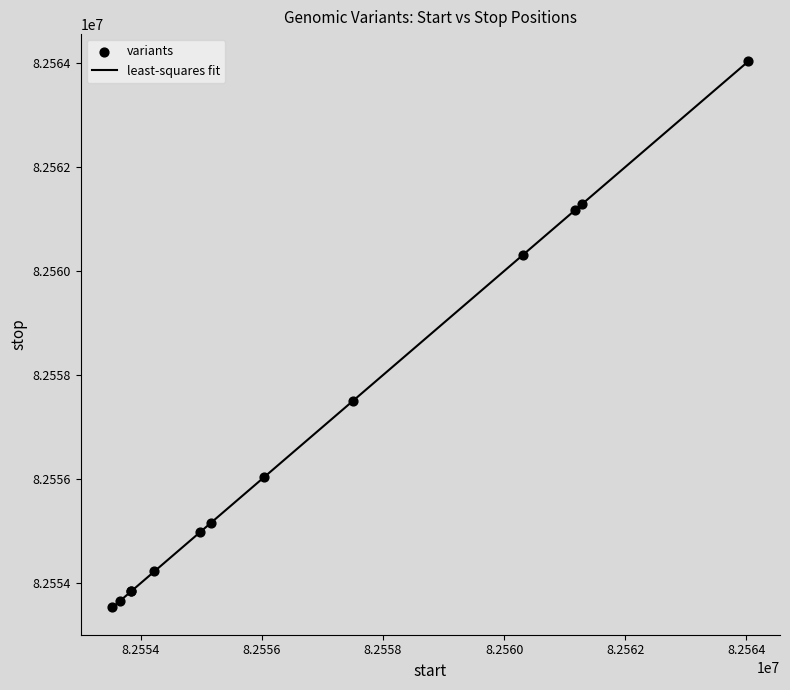

What Y value in the scatter plot is closest to 82558782?

82557507